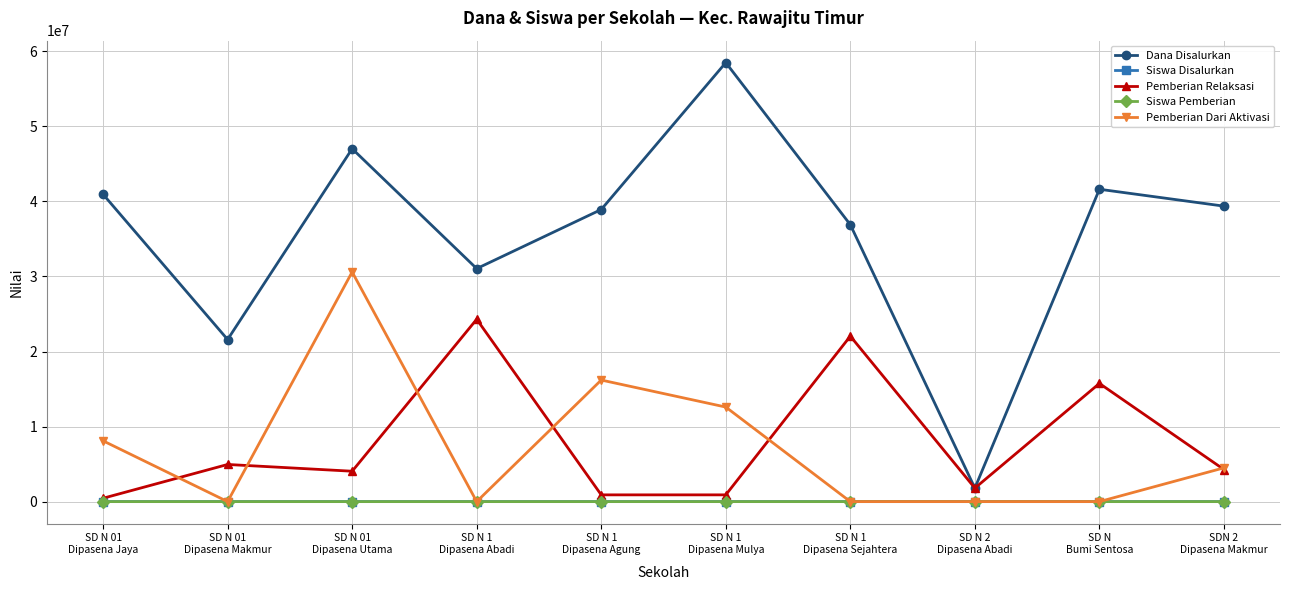

Which category has the highest value in the Pemberian Dari Aktivasi series?

SD N 01
Dipasena Utama